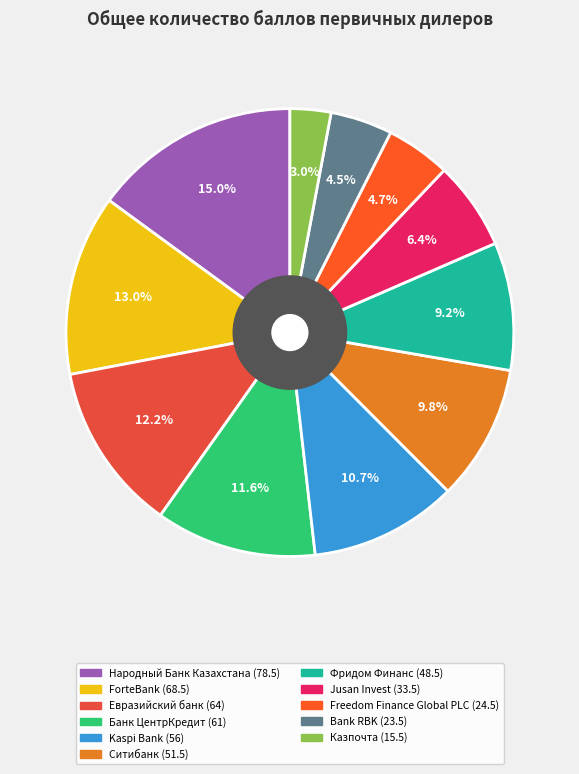

What percentage is NOT represented by Банк ЦентрКредит?

88.4%